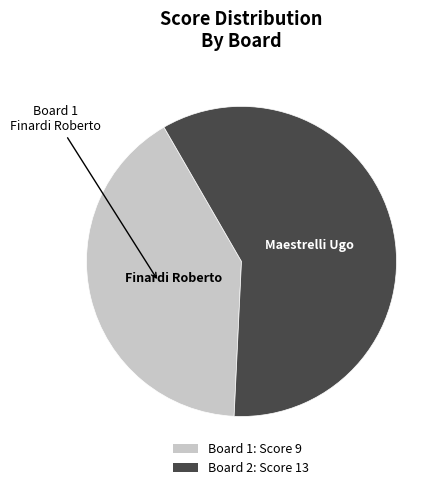

Is the sum of Board 2: Score 13 and Board 1: Score 9 greater than half?

Yes